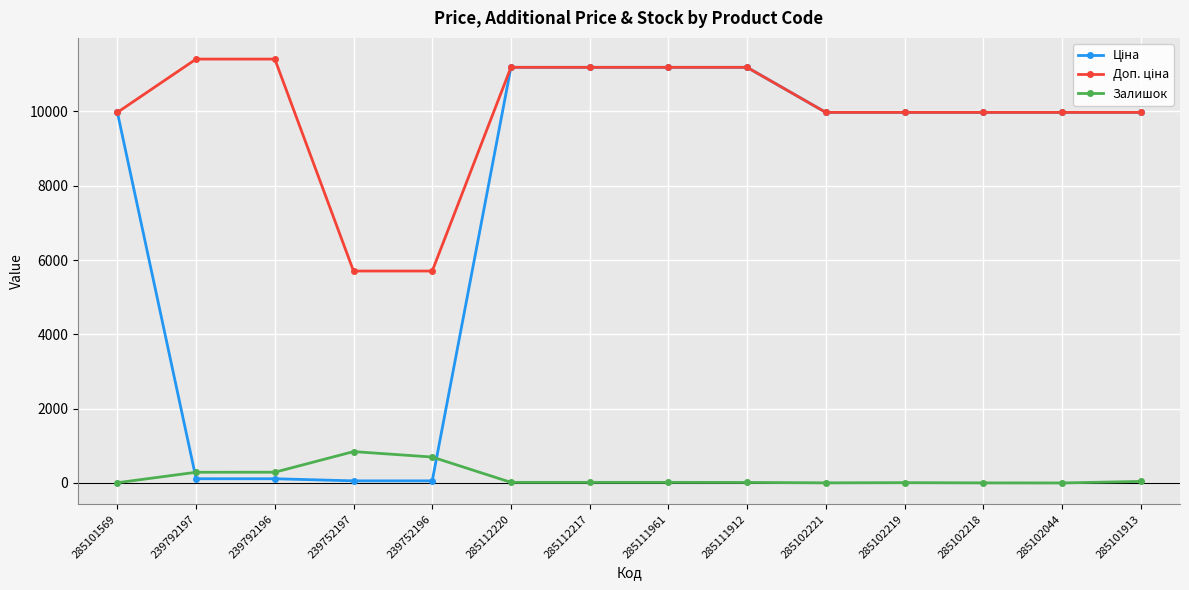

True or false: Залишок has more than 0 points higher than both neighbors.

True